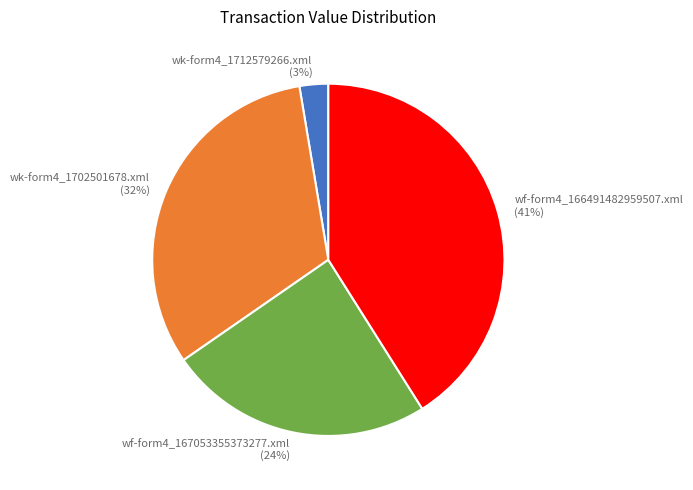

What percentage is the wk-form4_1702501678.xml slice, to the nearest percent?

32%